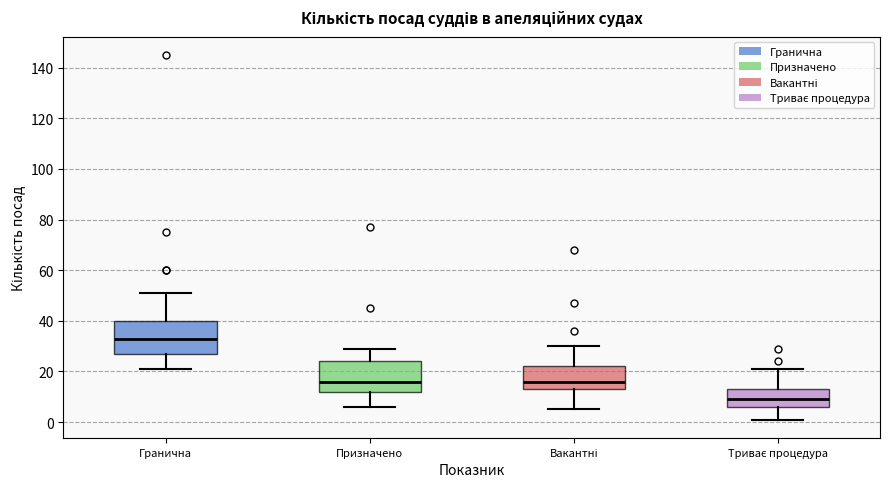

Which box has the lowest median line?

Триває процедура